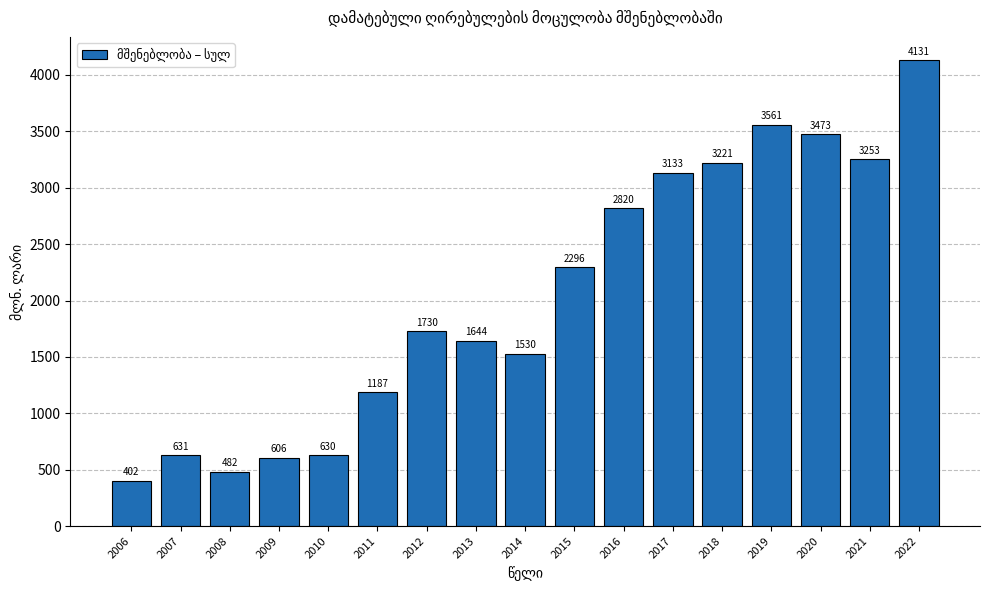

Where is the data nearest to the value 2266?

2015